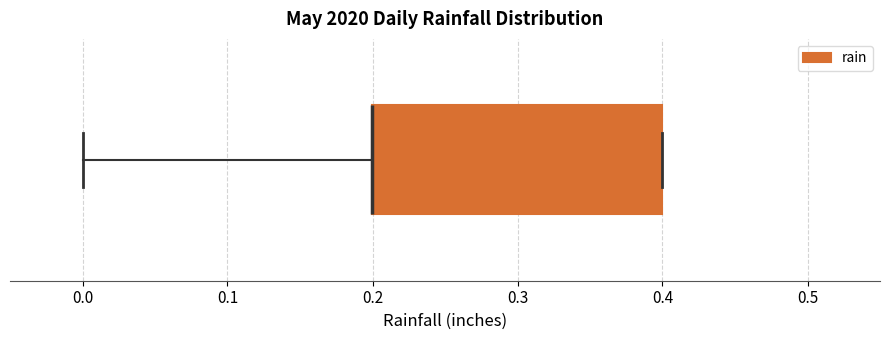

Transcribe this box plot: give where the median line is, the range the box spans, and where the two whiskers end, as read against the x-axis. The values are not printed on the chart, so give them approximately, as read against the axis.

median 0.2 (drawn on the box's left edge), box 0.2 to 0.4, whiskers 0.0 to 0.4